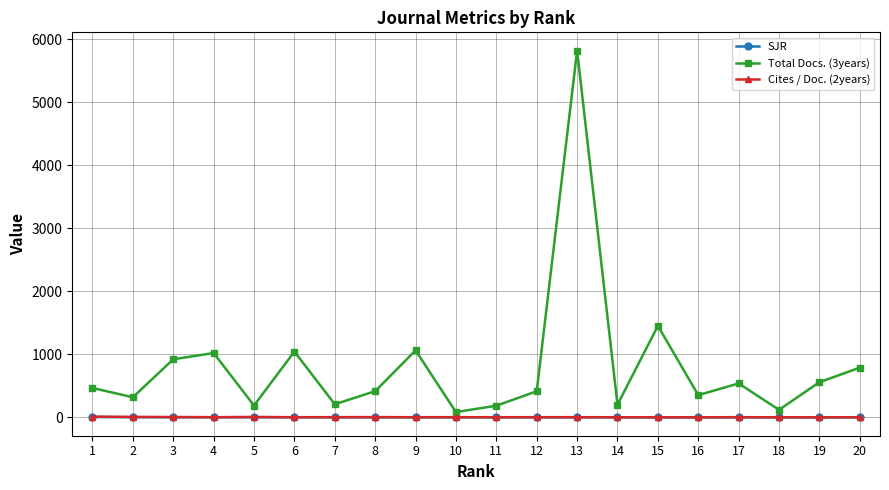

True or false: Total Docs. (3years) has more than 2 interior local peaks.

True